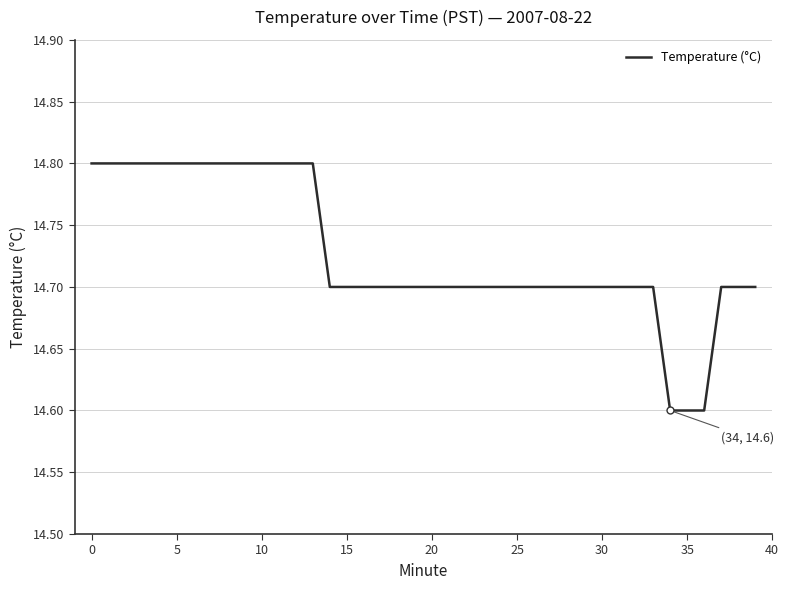

What is the maximum value shown in the chart?

14.8